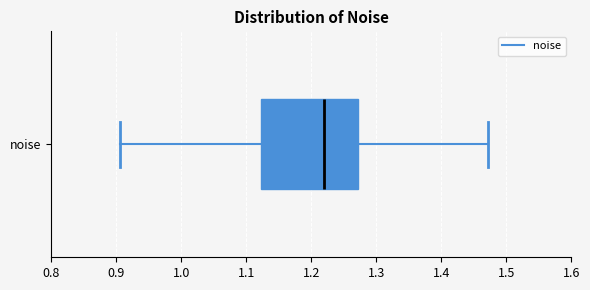

Read this box plot against the x-axis: the position of the median line, the range covered by the box, and the ends of both whiskers. The values are not printed on the chart, so give them approximately, as read against the axis.

median 1.22, box 1.12 to 1.27, whiskers 0.91 to 1.47